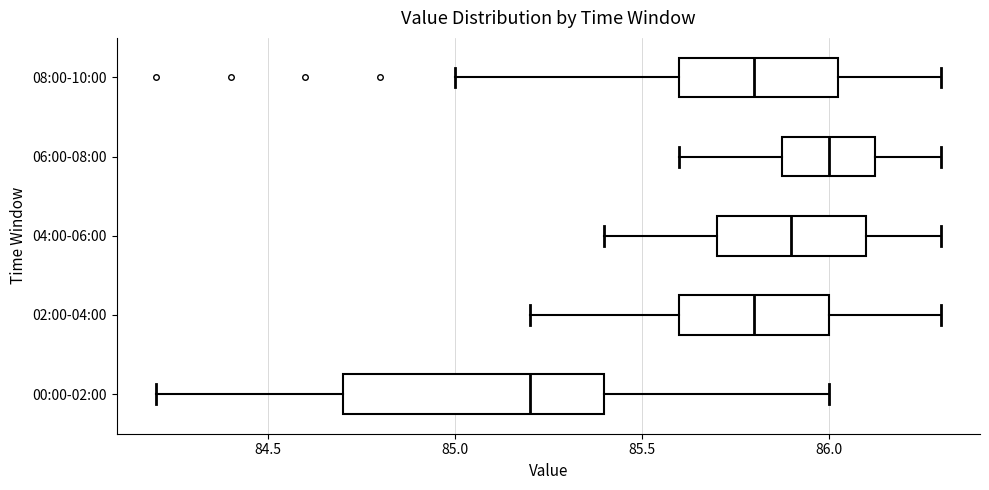

Reading bottom to top, transcribe this box plot: for each box, give where its median line is, the range the box spans, and where its two whiskers end, as read against the x-axis. The values are not printed on the chart, so give them approximately, as read against the axis.

00:00-02:00: median 85.20, box 84.70 to 85.40, whiskers 84.20 to 86.00
02:00-04:00: median 85.80, box 85.60 to 86.00, whiskers 85.20 to 86.30
04:00-06:00: median 85.90, box 85.70 to 86.10, whiskers 85.40 to 86.30
06:00-08:00: median 86.00, box 85.90 to 86.15, whiskers 85.60 to 86.30
08:00-10:00: median 85.80, box 85.60 to 86.05, whiskers 85.00 to 86.30